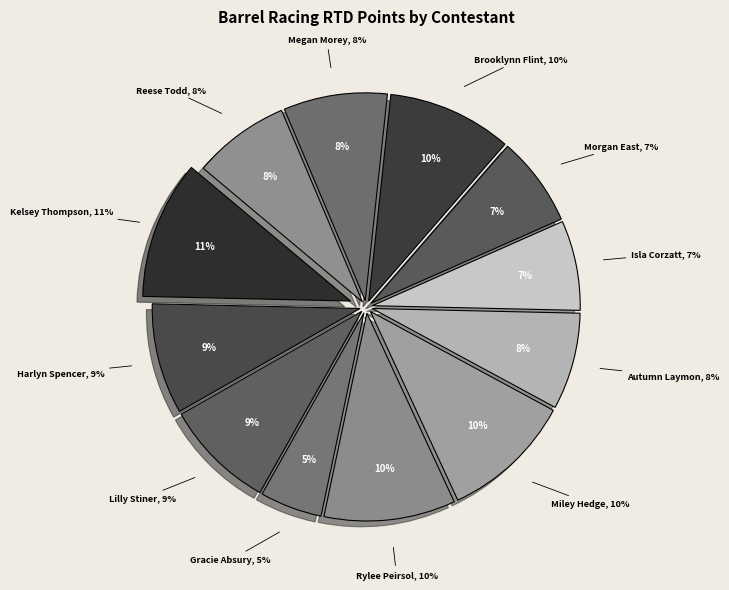

True or false: Autumn Laymon accounts for 22% of the total.

False